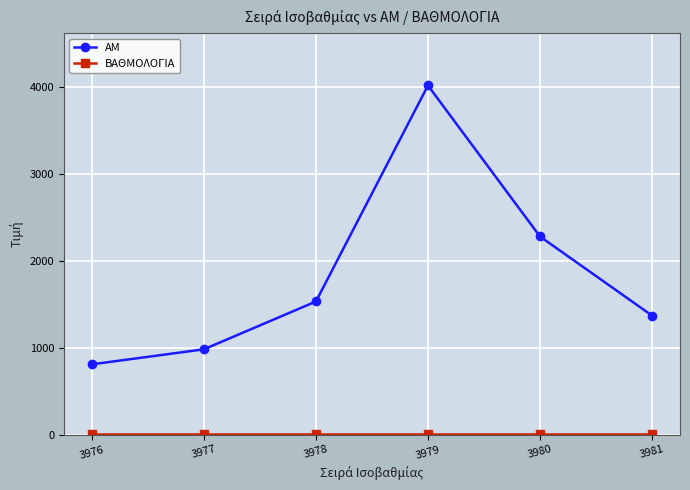

What is the smallest value displayed?

11